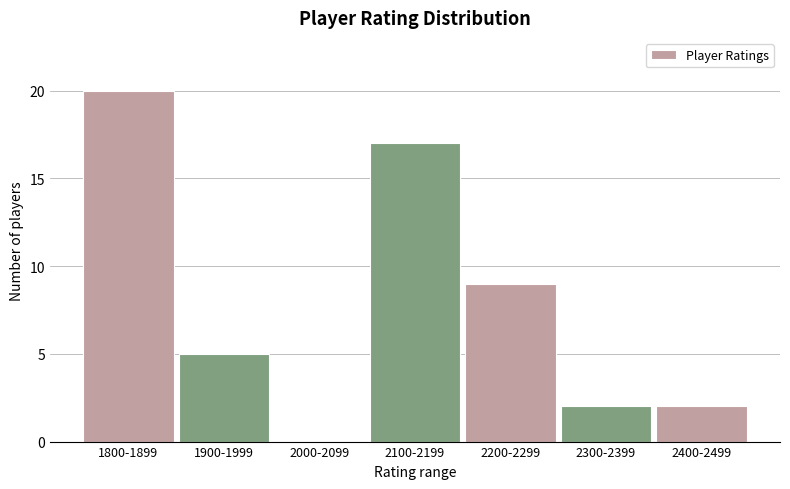

Reading left to right, transcribe all the data shown in this chart.

1800-1899=20	1900-1999=5	2000-2099=0	2100-2199=17	2200-2299=9	2300-2399=2	2400-2499=2